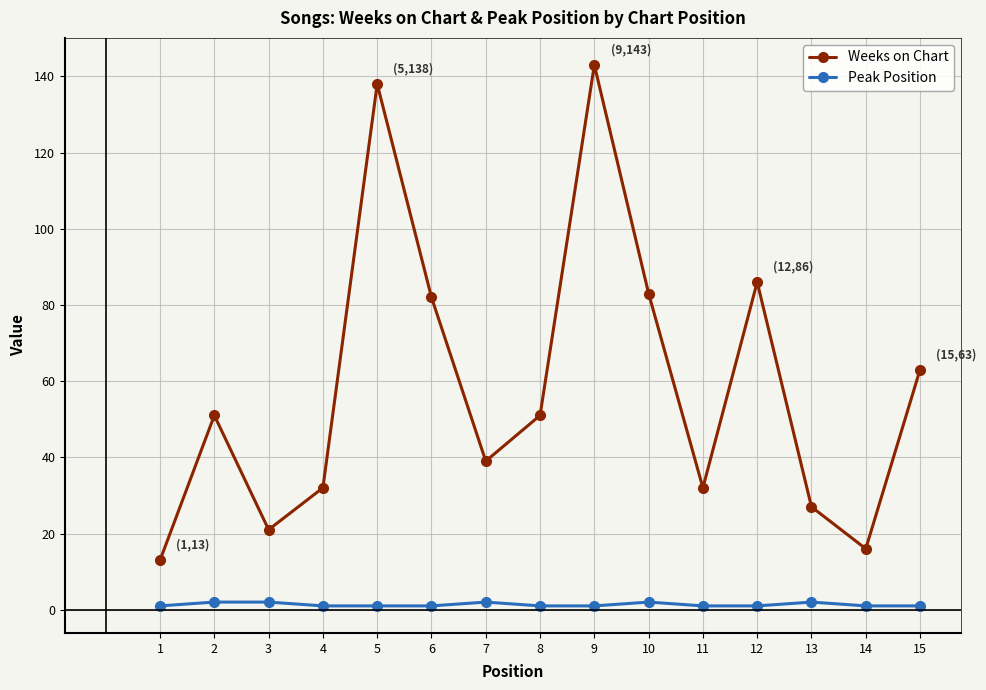

How many distinct data groups are displayed?

2